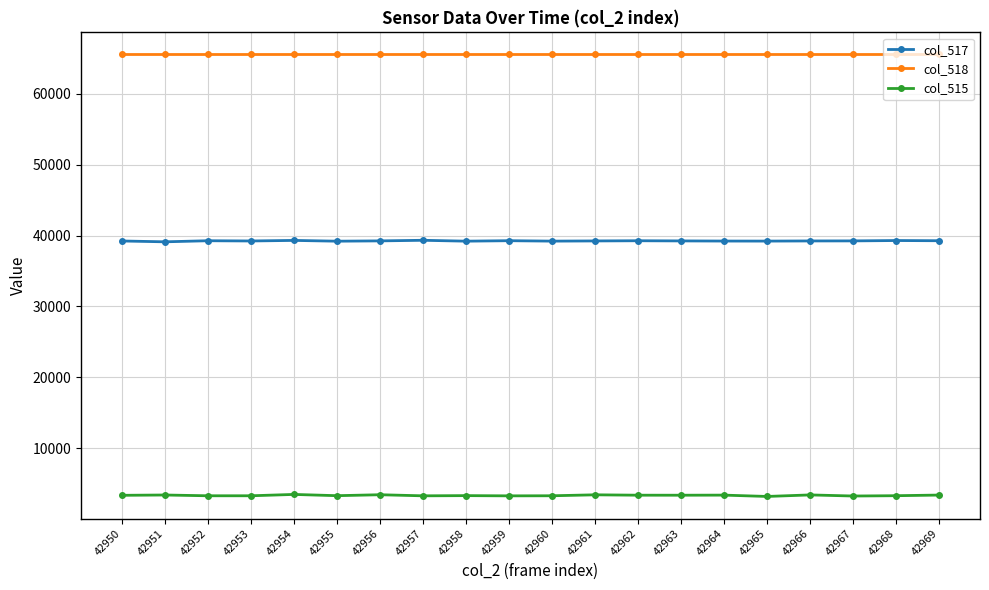

Is the value of col_515 at 42965 greater than the value of col_517 at 42967?

No